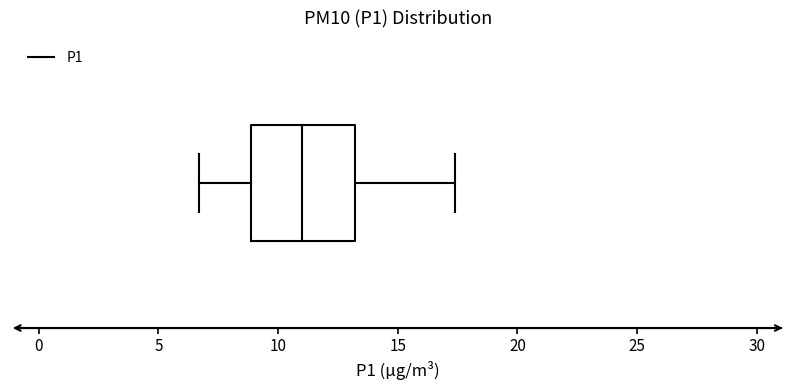

Transcribe this box plot: give where the median line is, the range the box spans, and where the two whiskers end, as read against the x-axis. The values are not printed on the chart, so give them approximately, as read against the axis.

median 11.0, box 9.0 to 13.0, whiskers 6.5 to 17.5